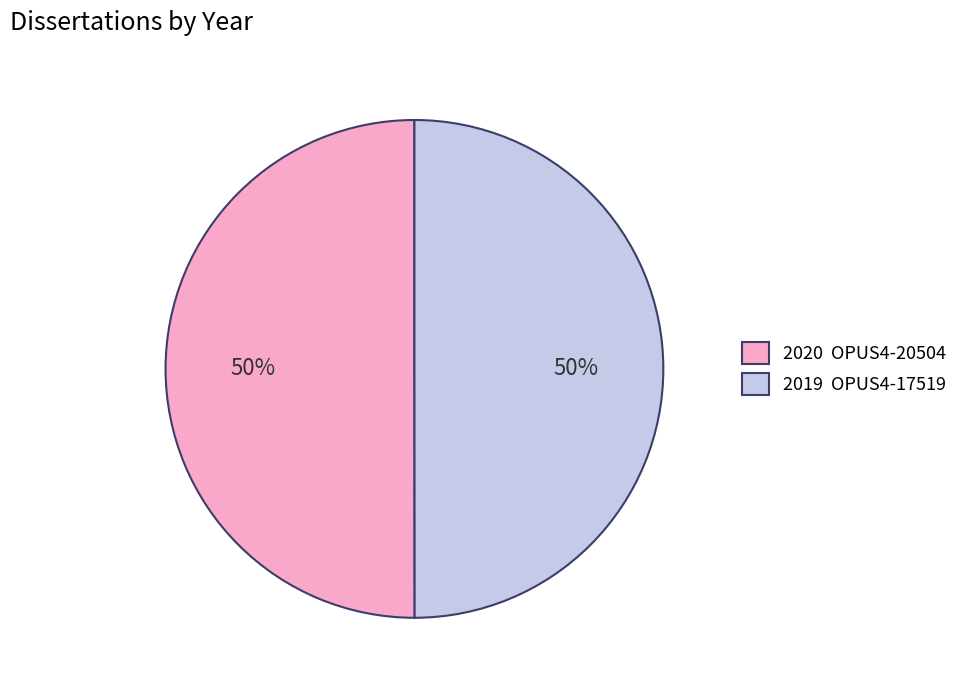

The 2020 OPUS4-20504 slice represents 44% of the pie. True or false?

False